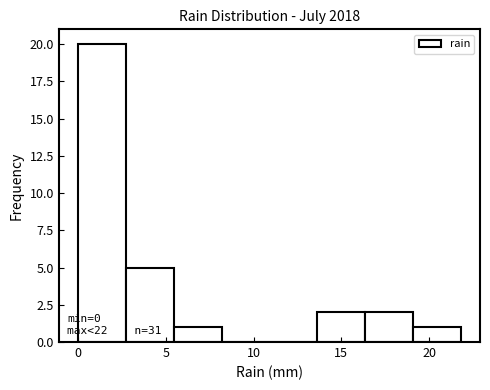

Over which range of the x-axis is the bar tallest?

0.0 to 2.5